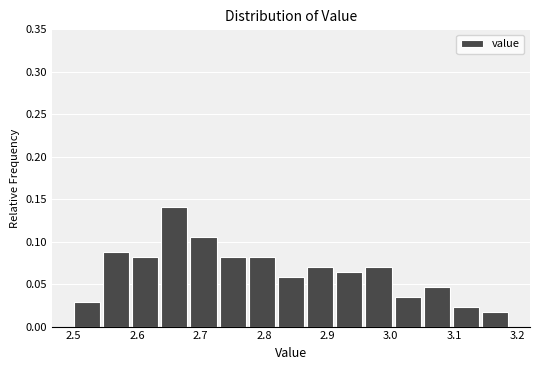

Over which range of the x-axis is the bar tallest?

2.638 to 2.684